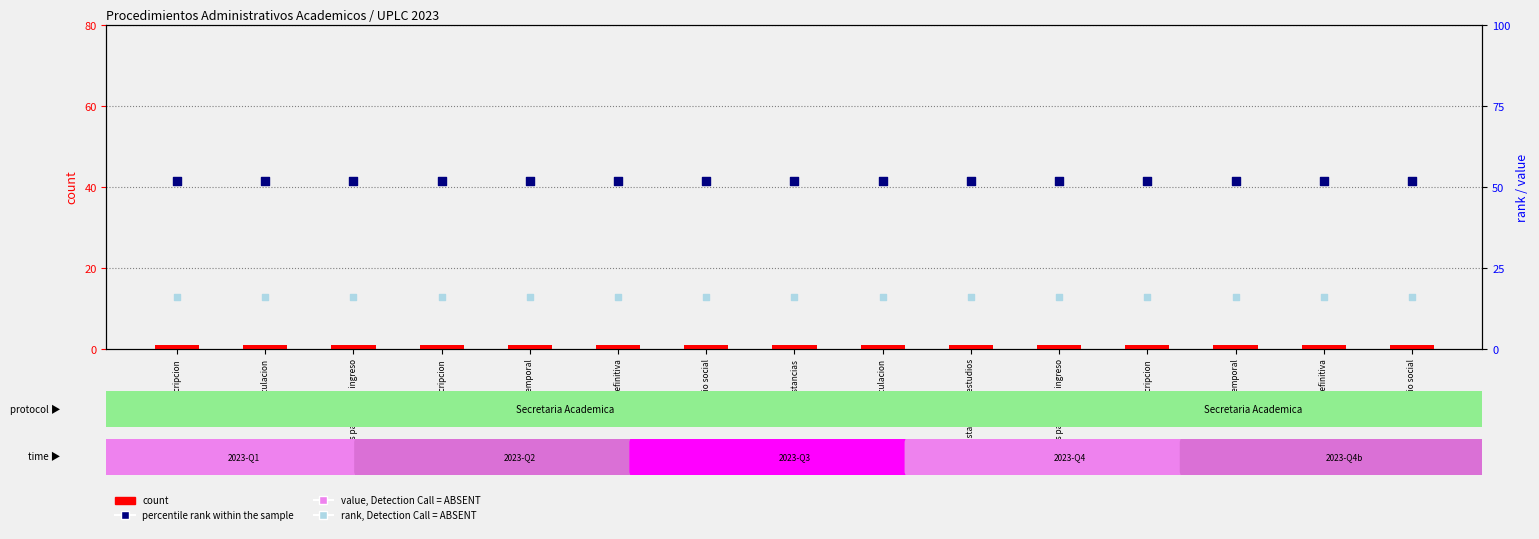

Is the value of percentile rank within the sample at Constancias de estudios greater than the value of rank, Detection Call = ABSENT at Titulacion?

Yes